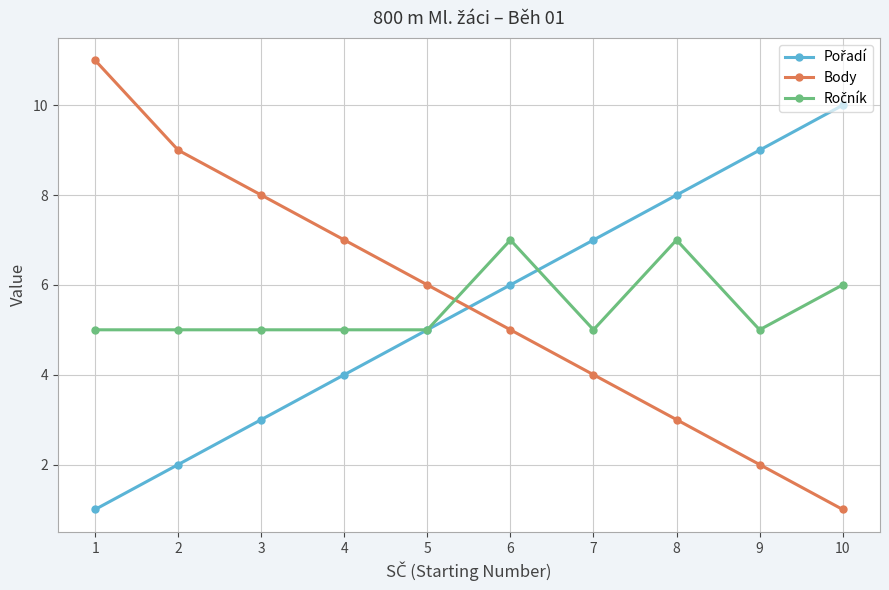

What is the spread (max minus min) of values at 3?

5